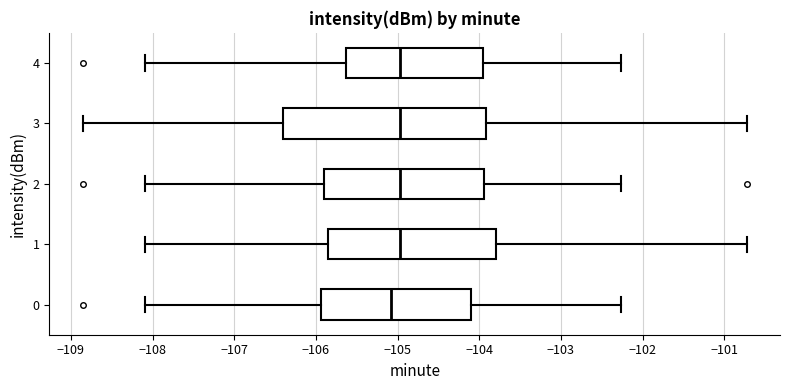

Which box is the widest, from its left edge to its right edge?

3